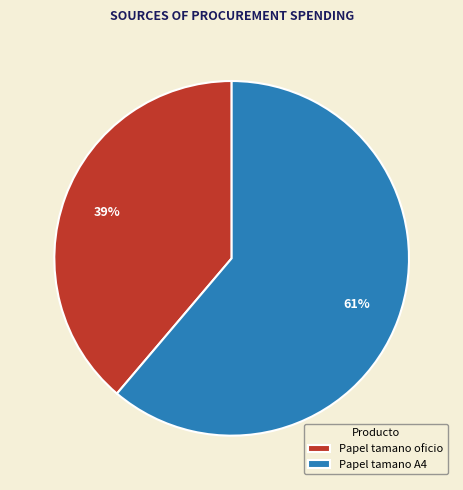

To the nearest percent, what is the difference between the largest and smallest slice percentages?

22%